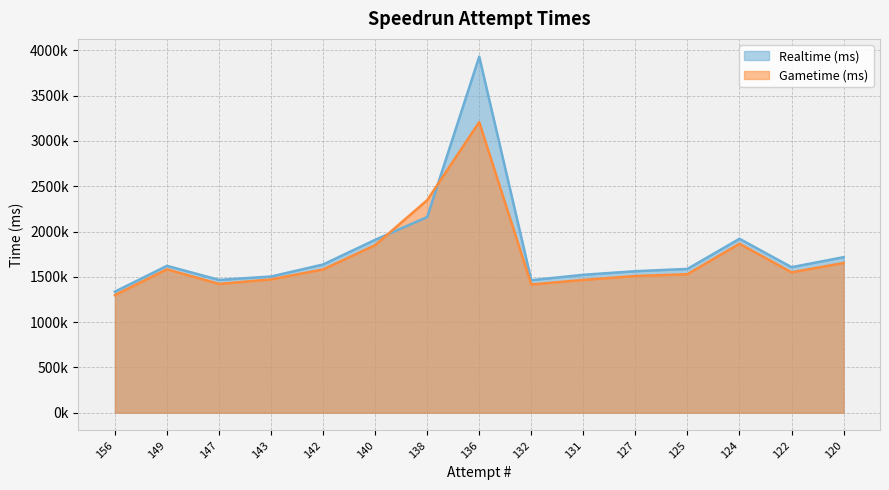

True or false: Gametime (ms) has more than 1 points higher than both neighbors.

True